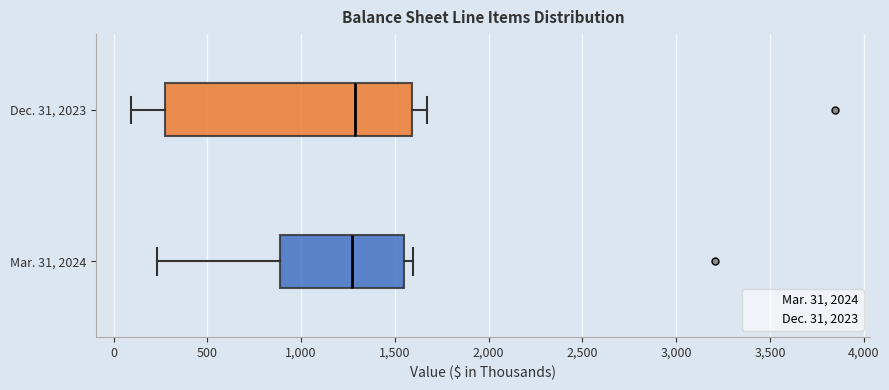

Where does the median line of the box for Dec. 31, 2023 sit on the x-axis? The values are not printed on the chart, so give them approximately, as read against the axis.

1300